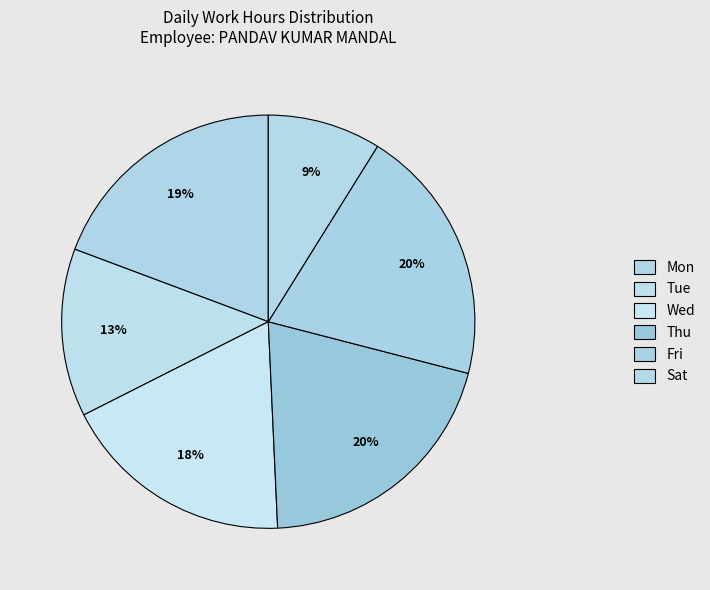

Count the number of slices in the pie.

6